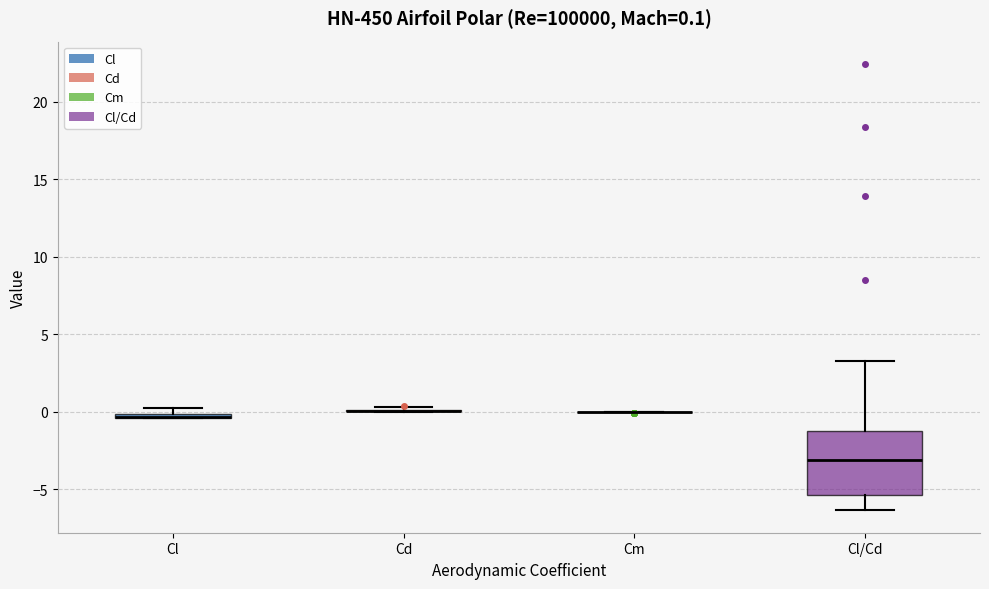

Which box is the tallest, from its lower edge to its upper edge?

Cl/Cd